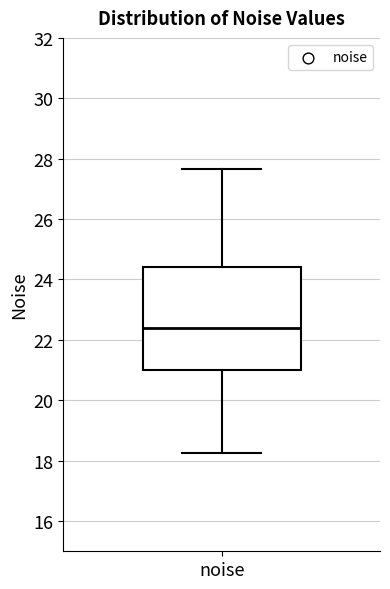

Transcribe this box plot: give where the median line is, the range the box spans, and where the two whiskers end, as read against the y-axis. The values are not printed on the chart, so give them approximately, as read against the axis.

median 22.4, box 21.0 to 24.4, whiskers 18.2 to 27.6